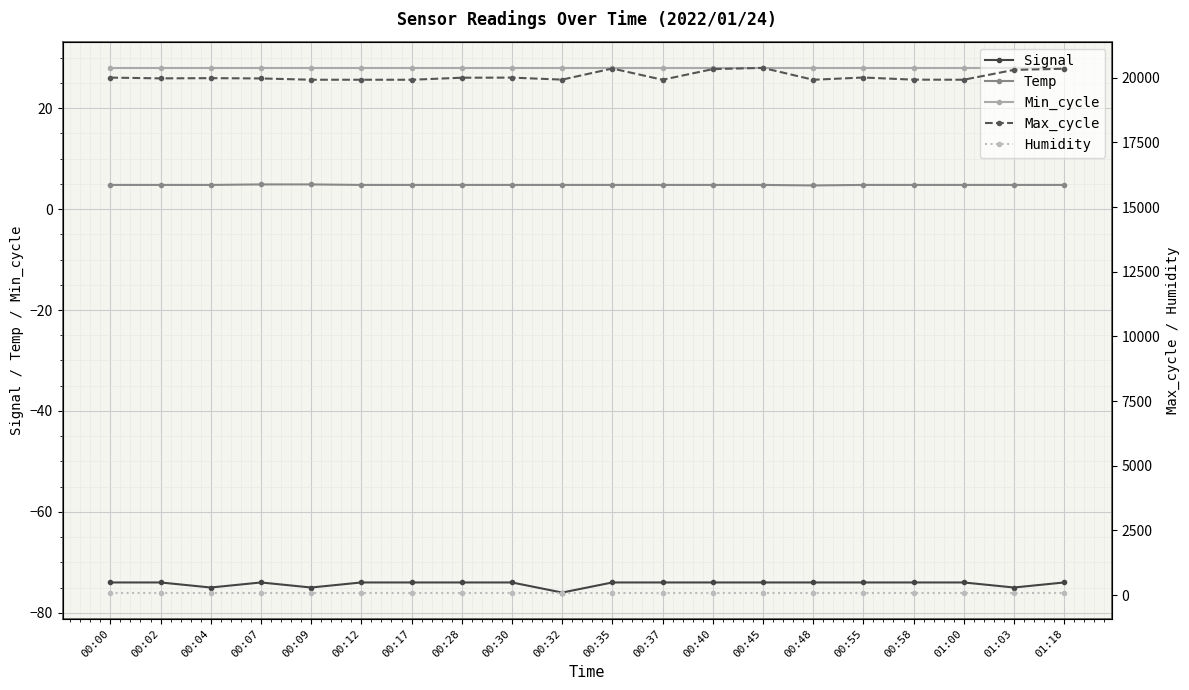

True or false: Min_cycle and Humidity cross at least once.

False